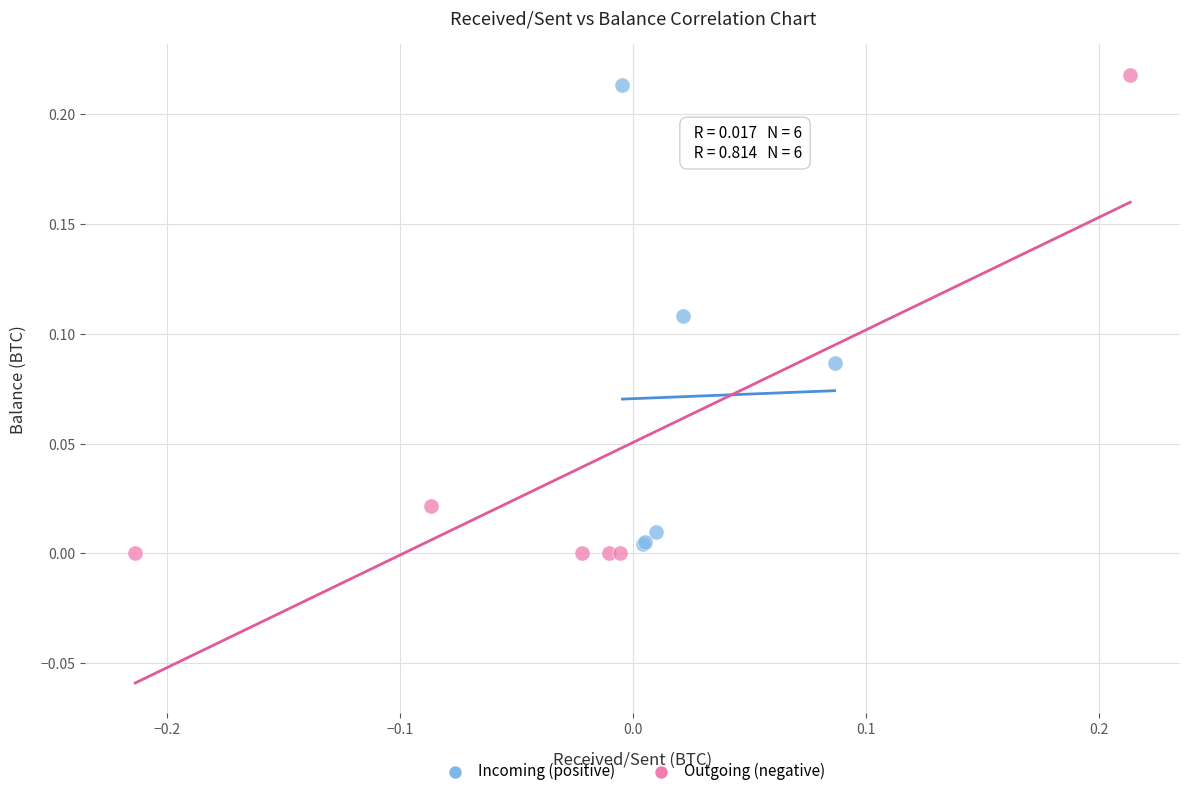

Which series has the largest Y range (max minus min)?

Outgoing (negative)